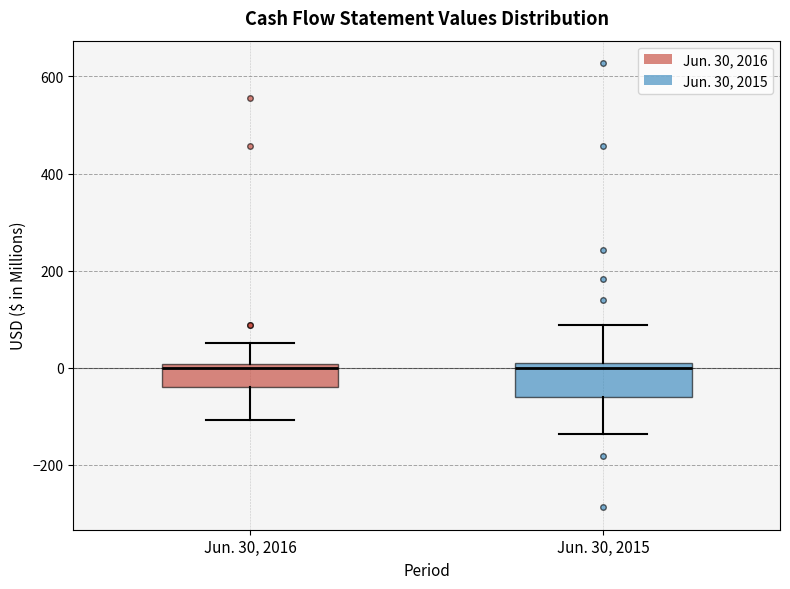

Reading left to right, transcribe this box plot: for each box, give where its median line is, the range the box spans, and where its two whiskers end, as read against the y-axis. The values are not printed on the chart, so give them approximately, as read against the axis.

Jun. 30, 2016: median 0 (just below the box's upper edge), box -40 to 0, whiskers -100 to 60
Jun. 30, 2015: median 0, box -60 to 20, whiskers -140 to 80